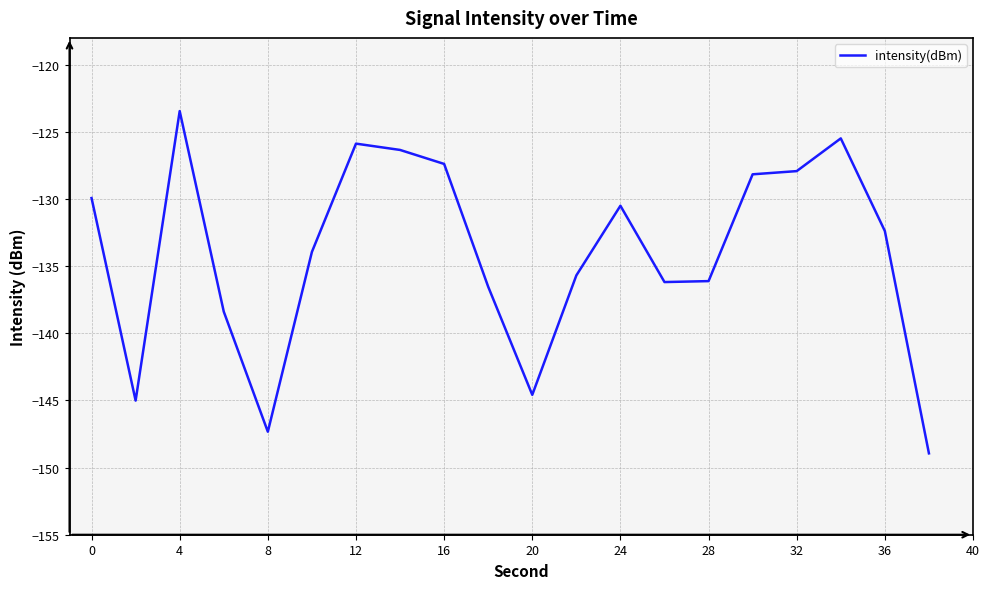

What is the greatest value displayed?

-123.5